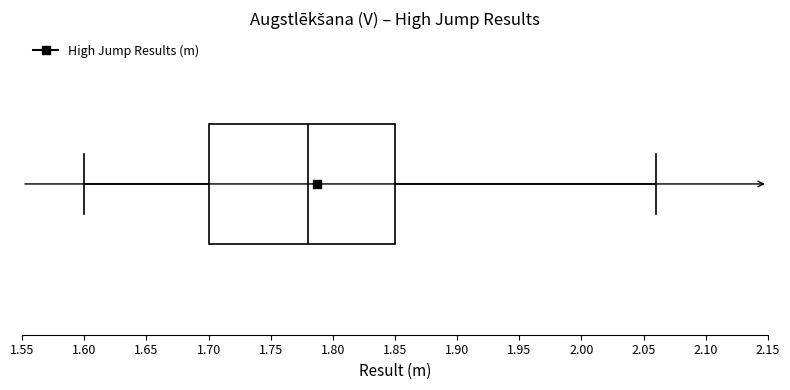

Read this box plot against the x-axis: the position of the median line, the range covered by the box, and the ends of both whiskers. The values are not printed on the chart, so give them approximately, as read against the axis.

median 1.78, box 1.70 to 1.85, whiskers 1.60 to 2.06